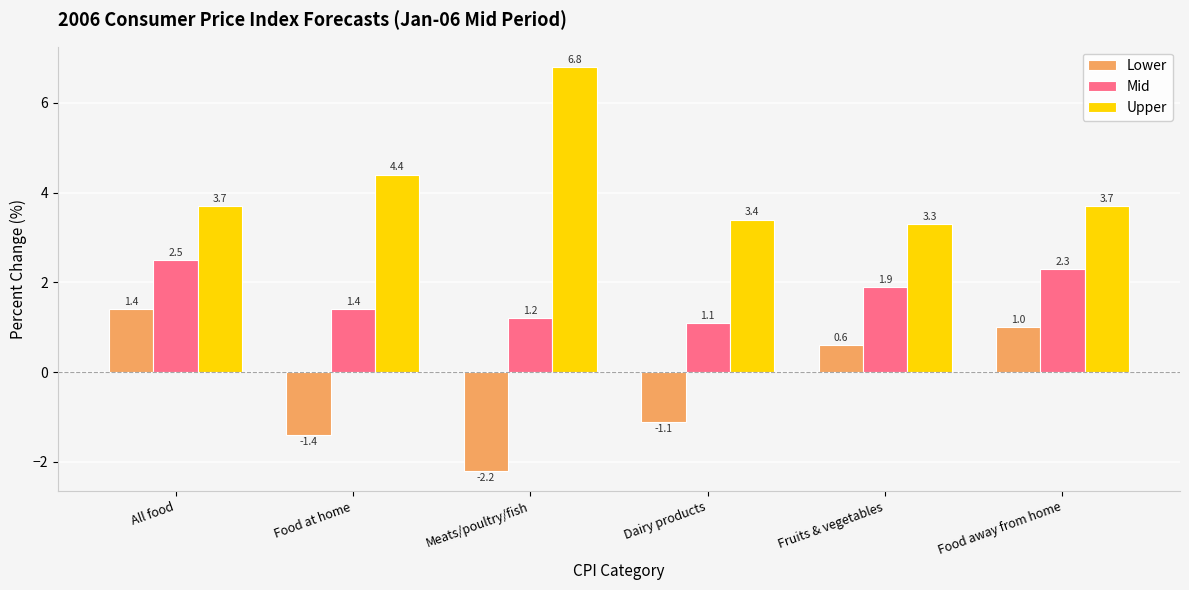

How many values in Lower are below zero?

3